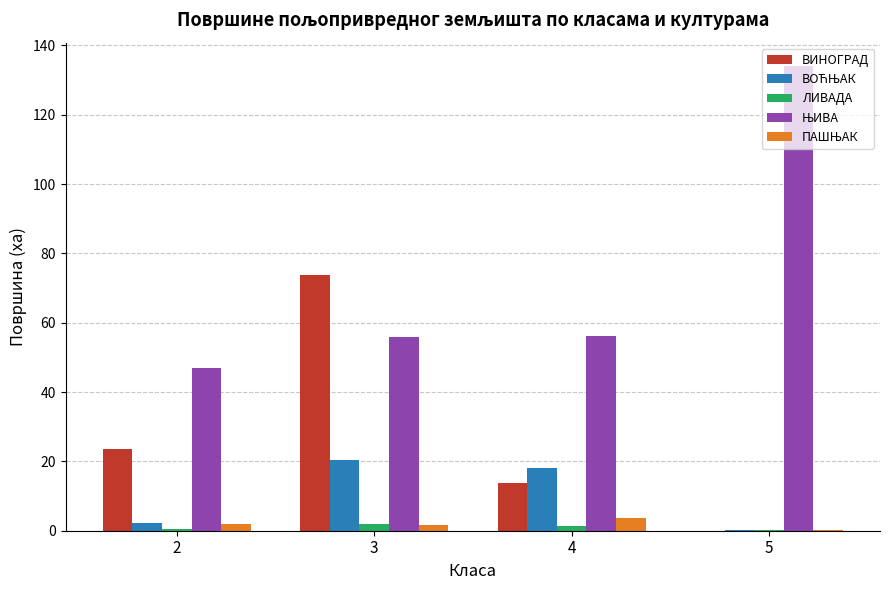

At which category is the sum across all series the highest?

3